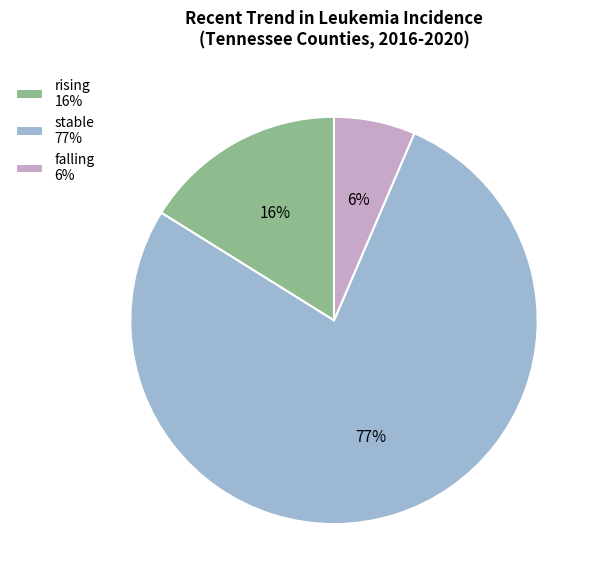

Between rising and falling, which is larger?

rising